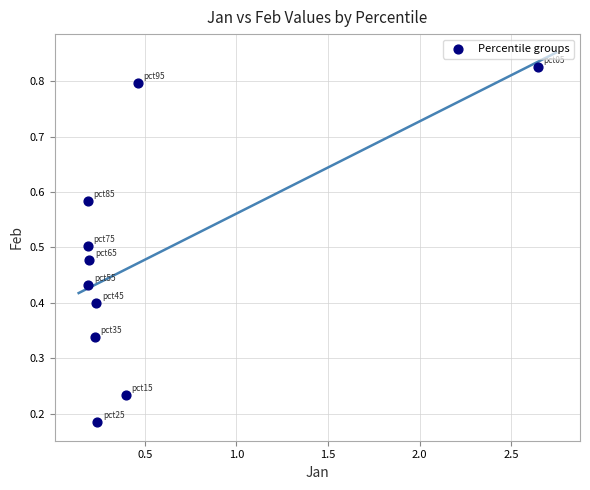

What is the range of X values (max minus min)?

2.5